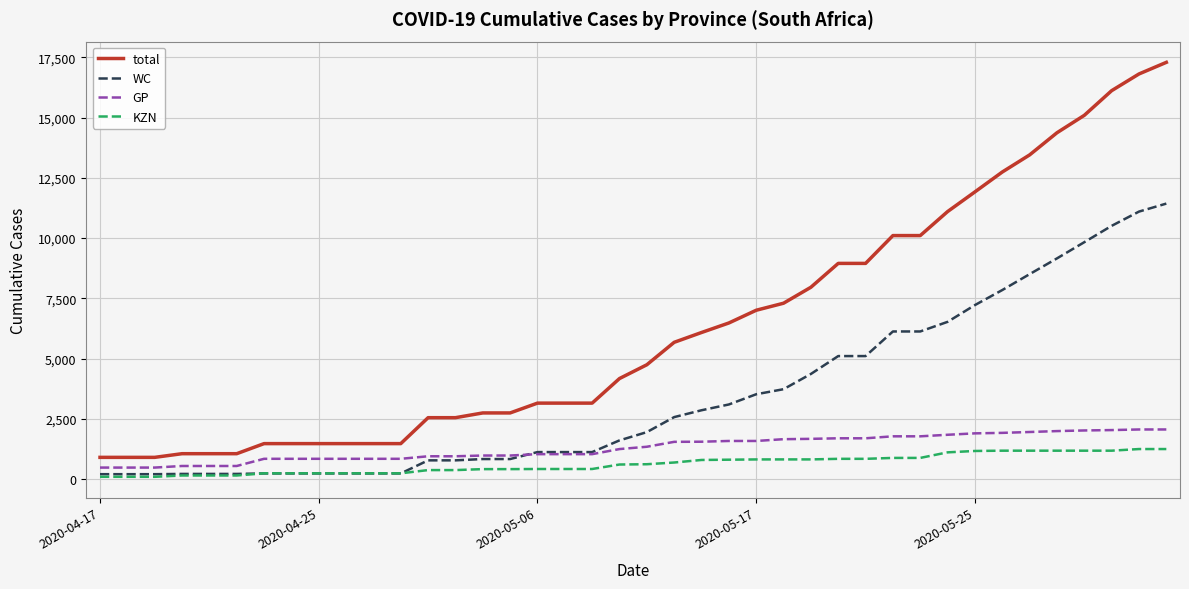

List the series in order of their peak value, highest first.

total, WC, GP, KZN